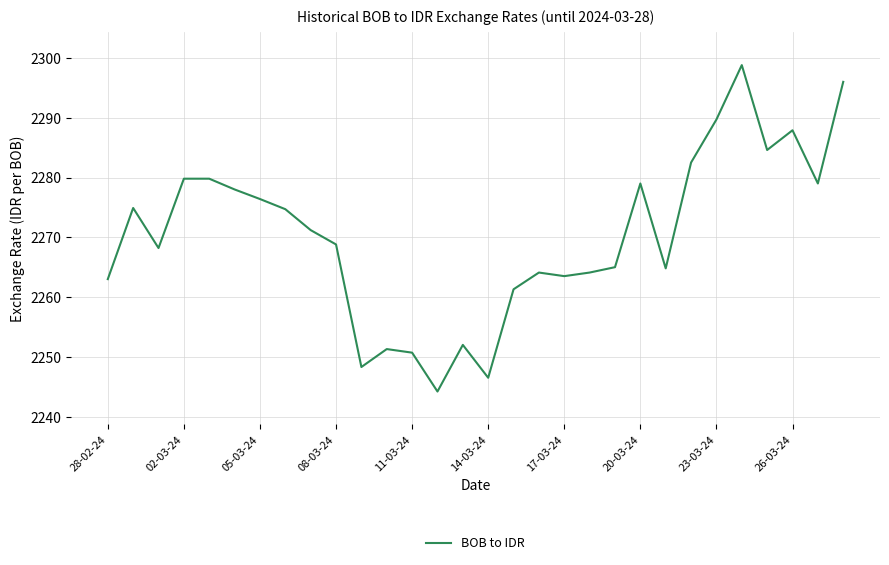

What is the difference between the maximum and minimum values?

54.6